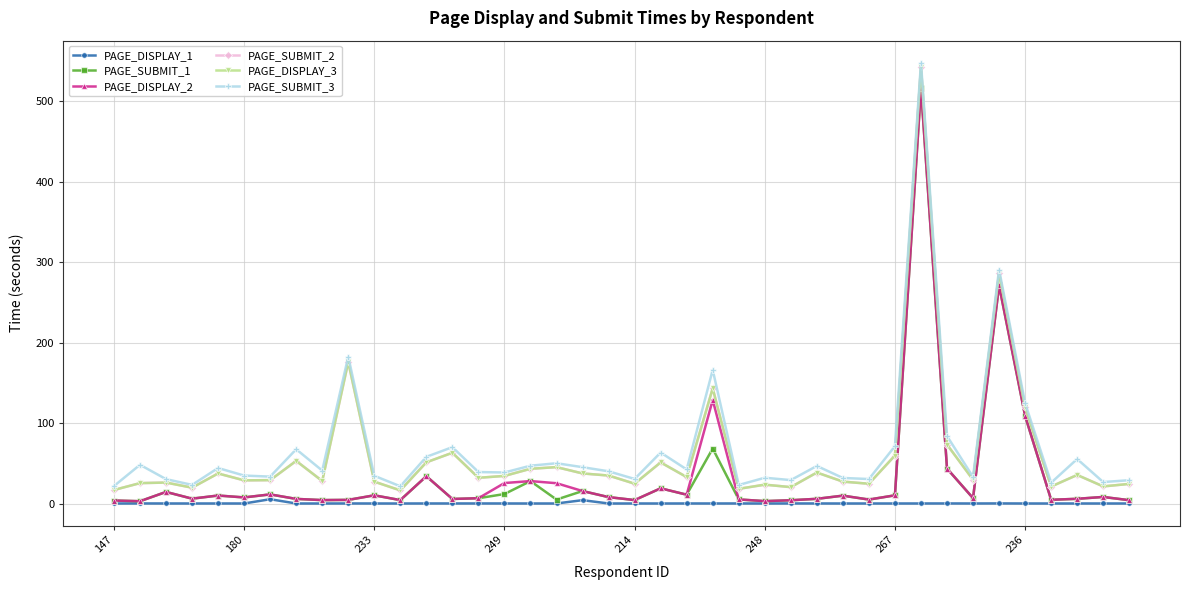

True or false: PAGE_DISPLAY_1 and PAGE_SUBMIT_3 cross at least once.

False